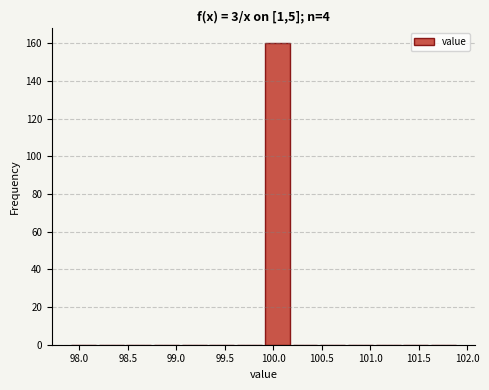

Reading left to right, list every bar in this chart as the range it spans on the x-axis followed by its height. Neither the bar edges nor the heights are printed on the chart, so give them approximately, as read against the axes.

97.90 to 98.20: 0
98.20 to 98.45: 0
98.45 to 98.75: 0
98.75 to 99.05: 0
99.05 to 99.35: 0
99.35 to 99.60: 0
99.60 to 99.90: 0
99.90 to 100.20: 160
100.20 to 100.45: 0
100.45 to 100.75: 0
100.75 to 101.05: 0
101.05 to 101.35: 0
101.35 to 101.60: 0
101.60 to 101.90: 0